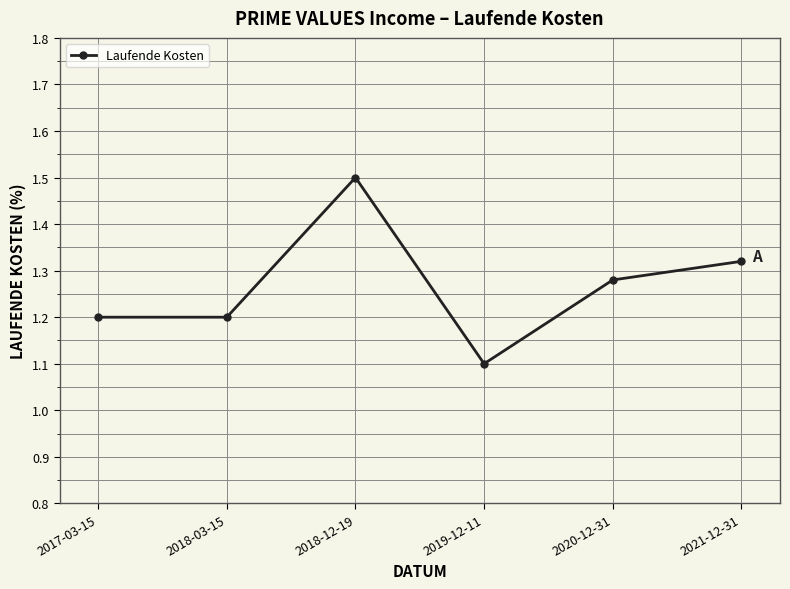

The value at 2018-12-19 is 2.7. True or false?

False